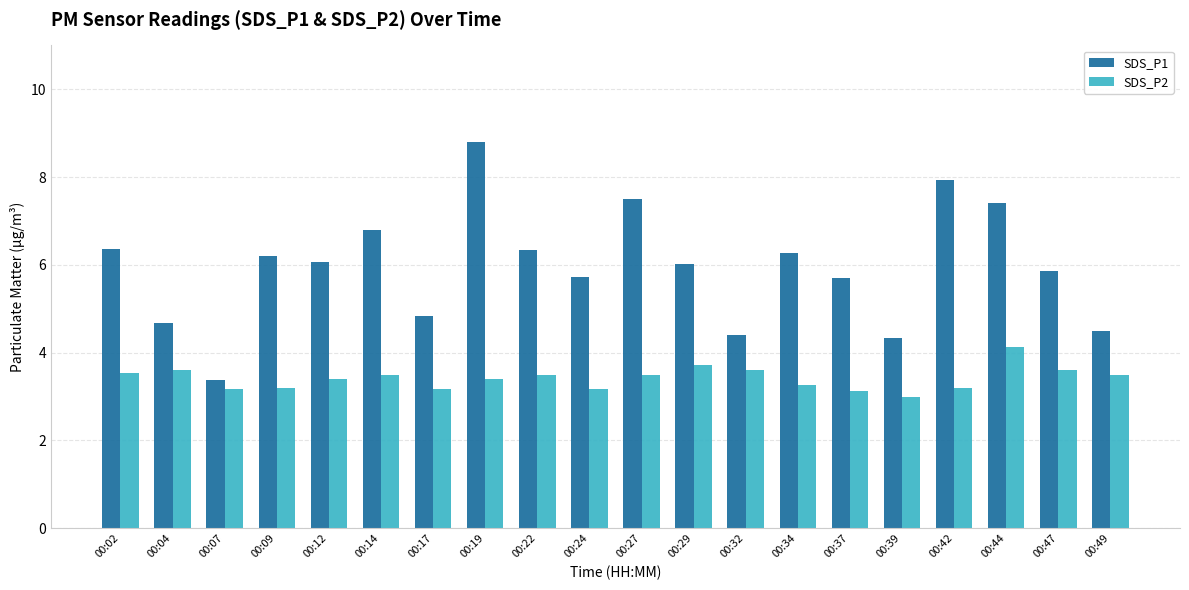

What is the total value across all series at 00:32?

8.0